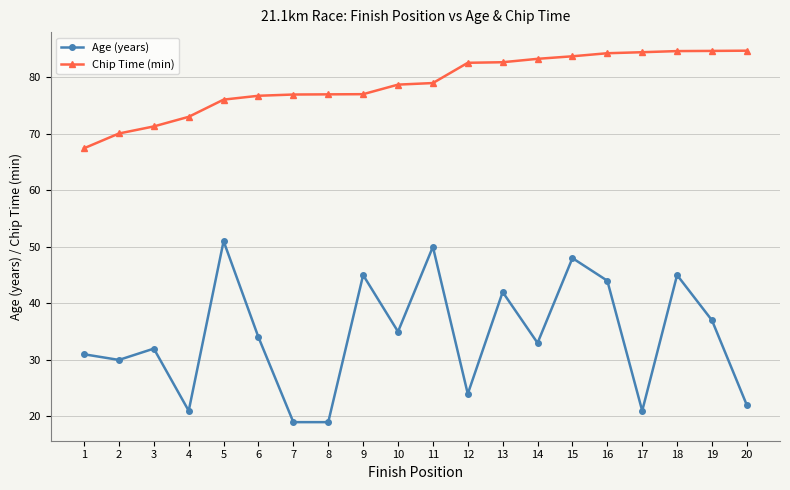

How many data points in Chip Time (min) are less than 78?

9